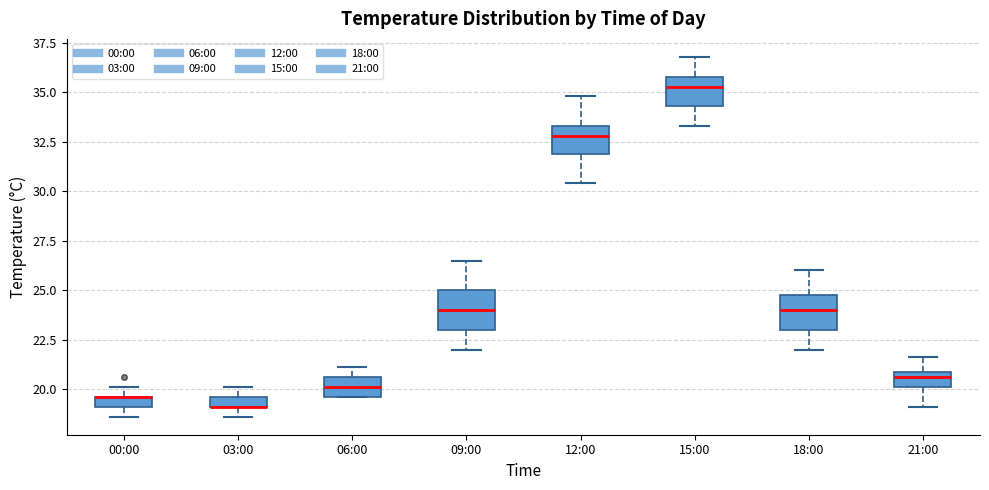

Where is the lower edge of the box for 09:00 on the y-axis? The values are not printed on the chart, so give them approximately, as read against the axis.

23.0